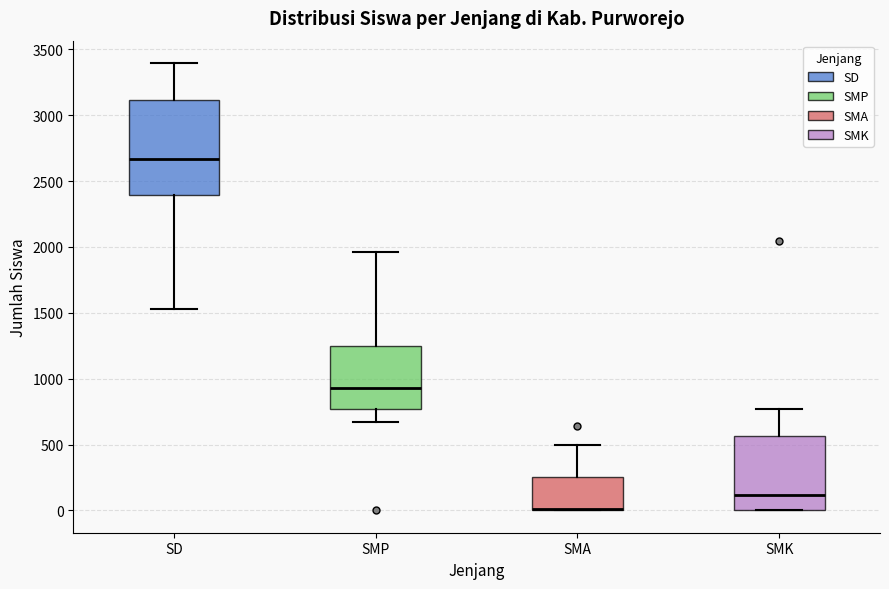

Reading left to right, transcribe this box plot: for each box, give where its median line is, the range the box spans, and where its two whiskers end, as read against the y-axis. The values are not printed on the chart, so give them approximately, as read against the axis.

SD: median 2650, box 2400 to 3100, whiskers 1550 to 3400
SMP: median 950, box 750 to 1250, whiskers 650 to 1950
SMA: median 0 (drawn on the box's lower edge), box 0 to 250, whiskers 0 to 500
SMK: median 100, box 0 to 550, whiskers 0 to 750